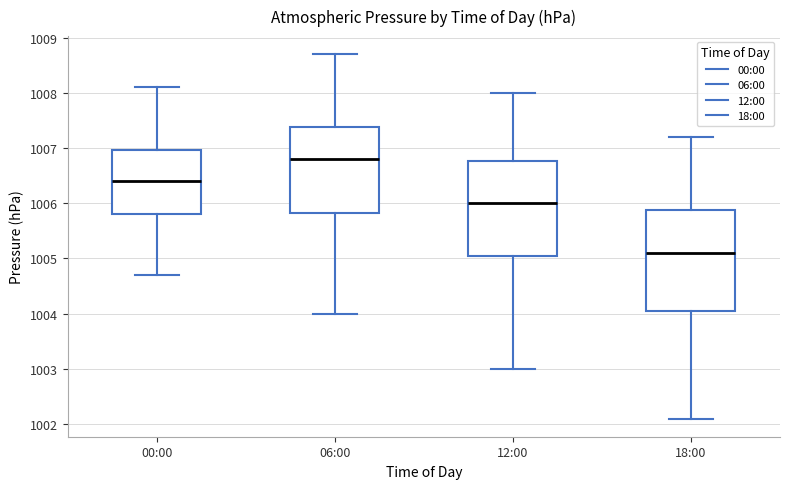

Where does the lower whisker of the box for 00:00 end on the y-axis? The values are not printed on the chart, so give them approximately, as read against the axis.

1004.7